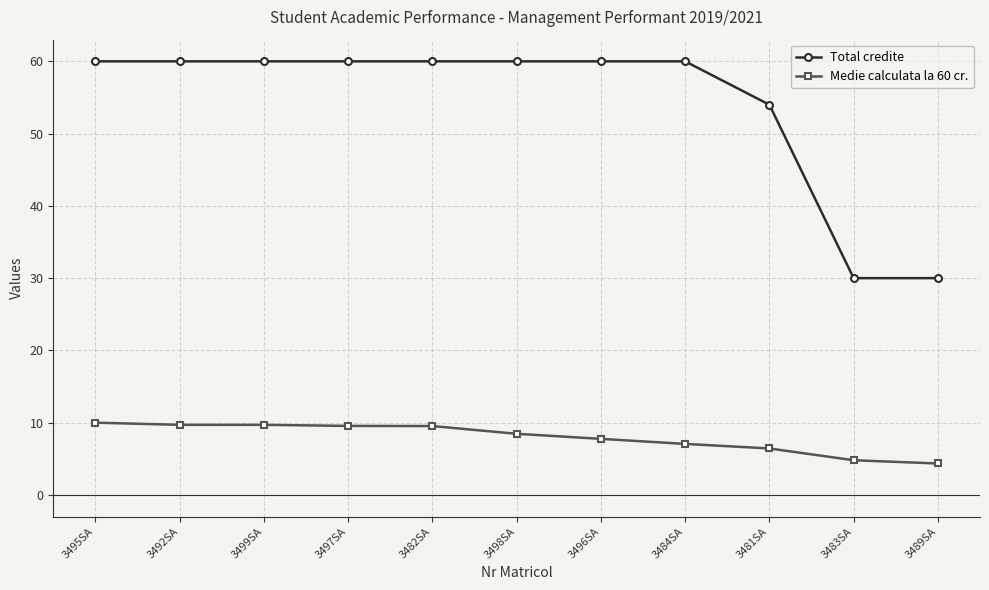

How many lines are shown in the chart?

2